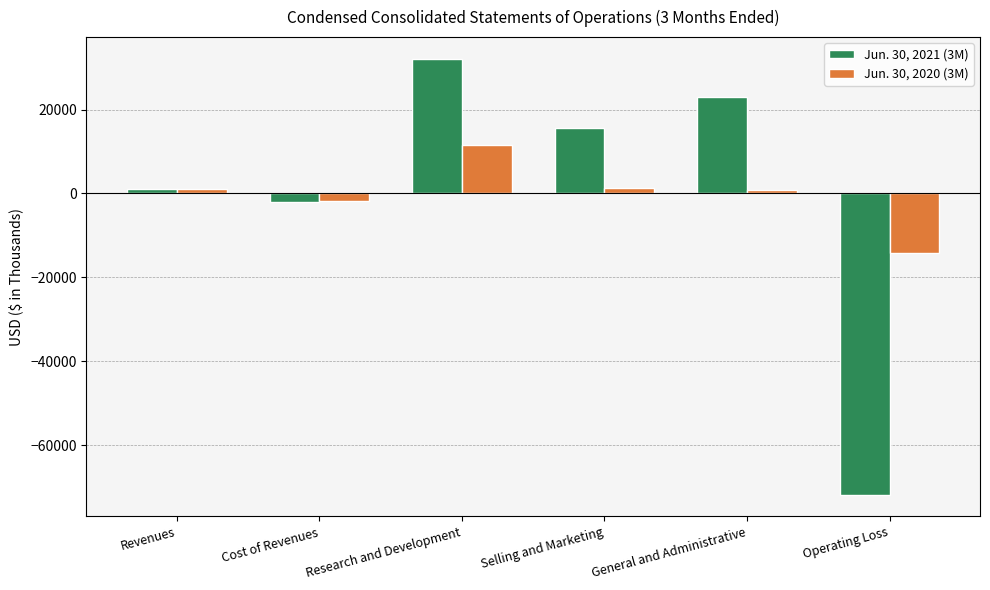

How many data points does each series have?

6